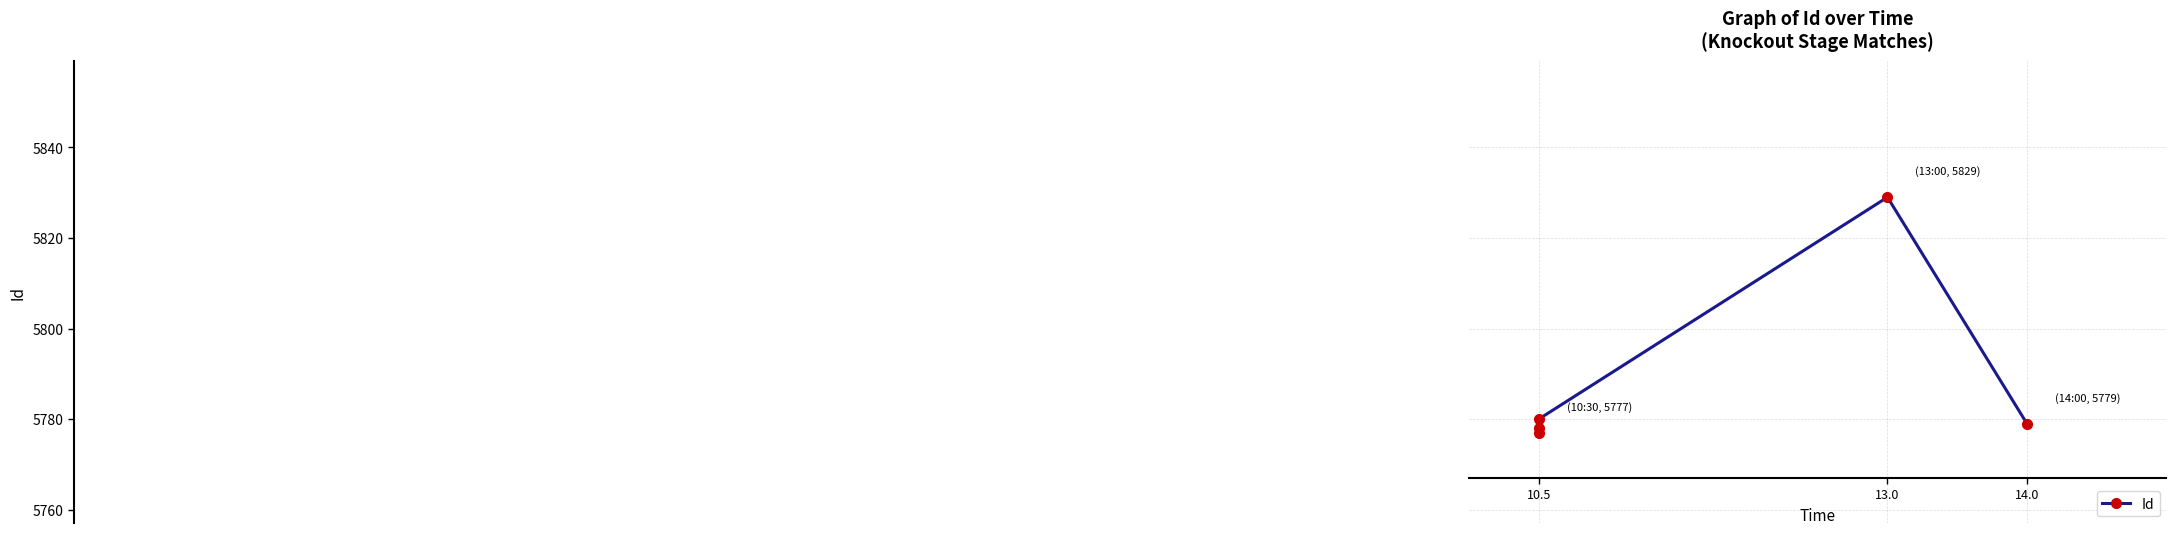

The value at 10.5 is 10212. True or false?

False